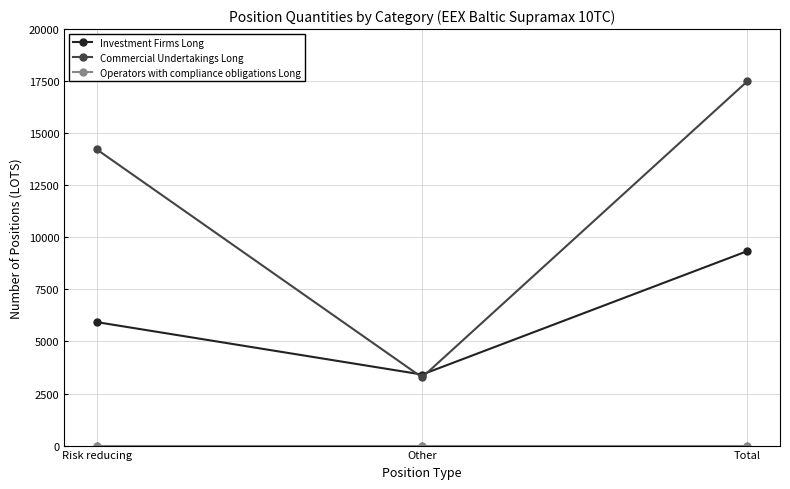

List the labels in order of Commercial Undertakings Long value, largest first.

Total, Risk reducing, Other